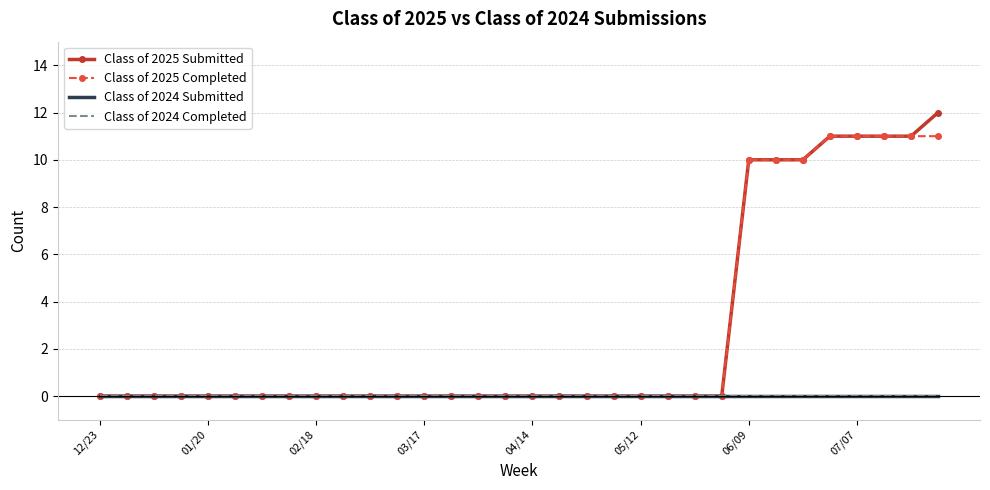

Reading left to right, transcribe all the data shown in this chart.

Class of 2025 Submitted: 0	0	0	0	0	0	0	0	0	0	0	0	0	0	0	0	0	0	0	0	0	0	0	0	10	10	10	11	11	11	11	12
Class of 2025 Completed: 0	0	0	0	0	0	0	0	0	0	0	0	0	0	0	0	0	0	0	0	0	0	0	0	10	10	10	11	11	11	11	11
Class of 2024 Submitted: 0	0	0	0	0	0	0	0	0	0	0	0	0	0	0	0	0	0	0	0	0	0	0	0	0	0	0	0	0	0	0	0
Class of 2024 Completed: 0	0	0	0	0	0	0	0	0	0	0	0	0	0	0	0	0	0	0	0	0	0	0	0	0	0	0	0	0	0	0	0